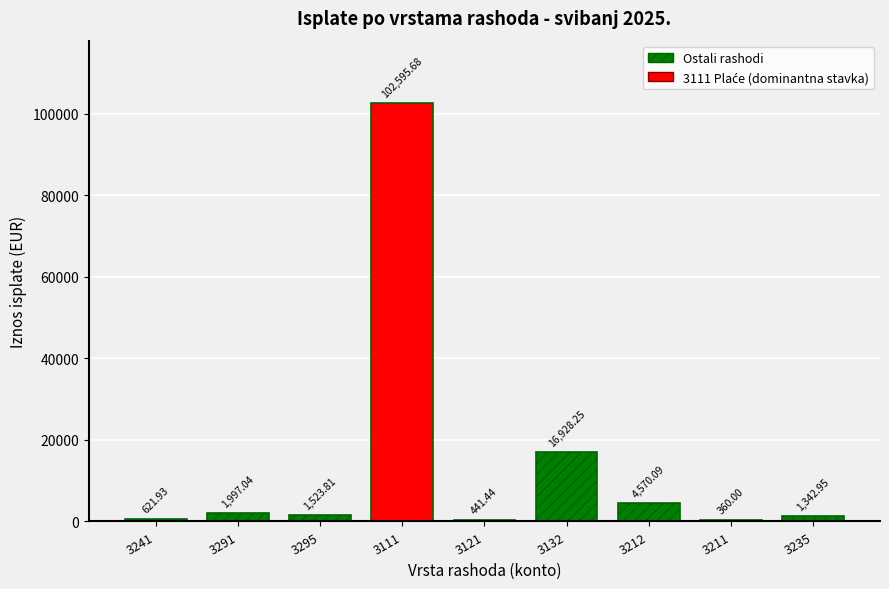

What is the change in value from 3241 to 3211?

-261.9